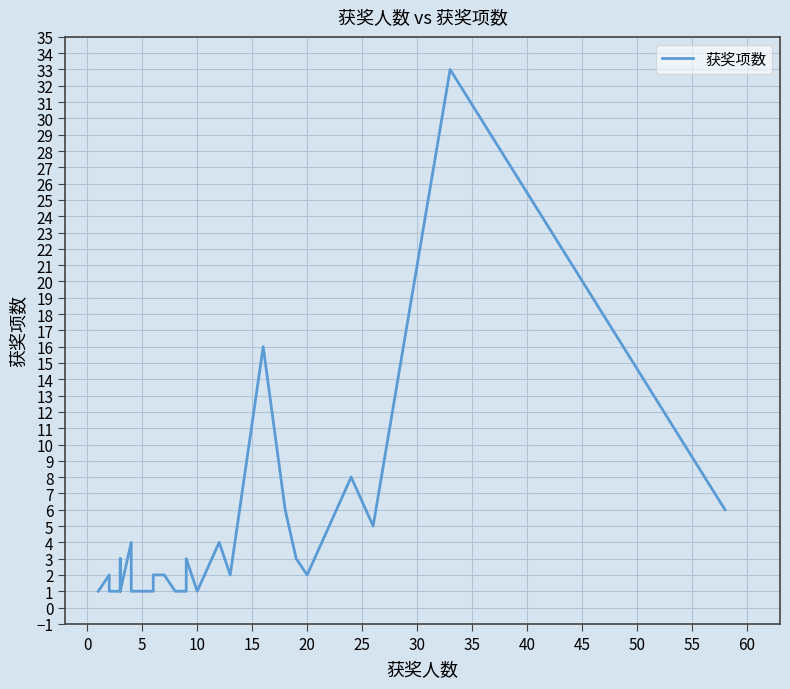

How many points are higher than both their immediate neighbors (excluding endpoints)?

7